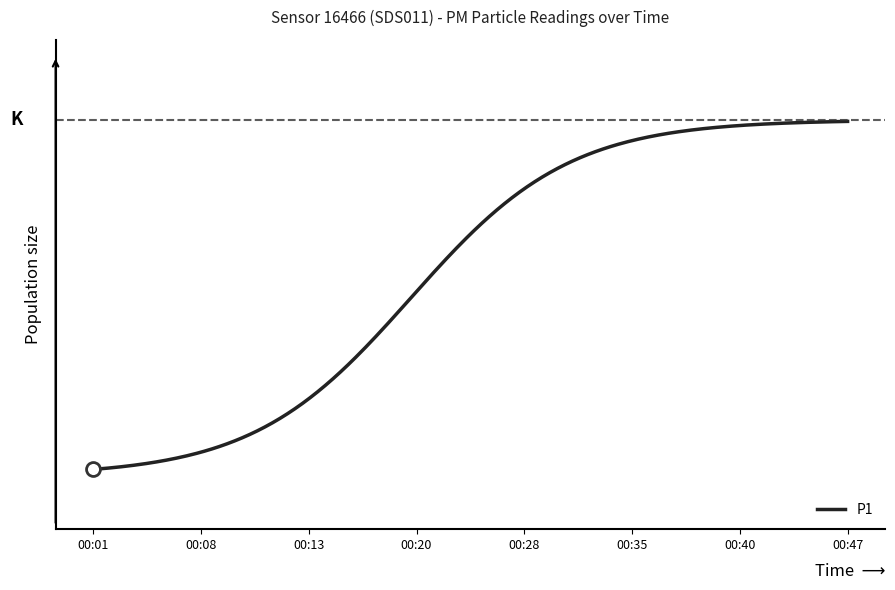

Does the chart display data point markers on the line(s)?

No